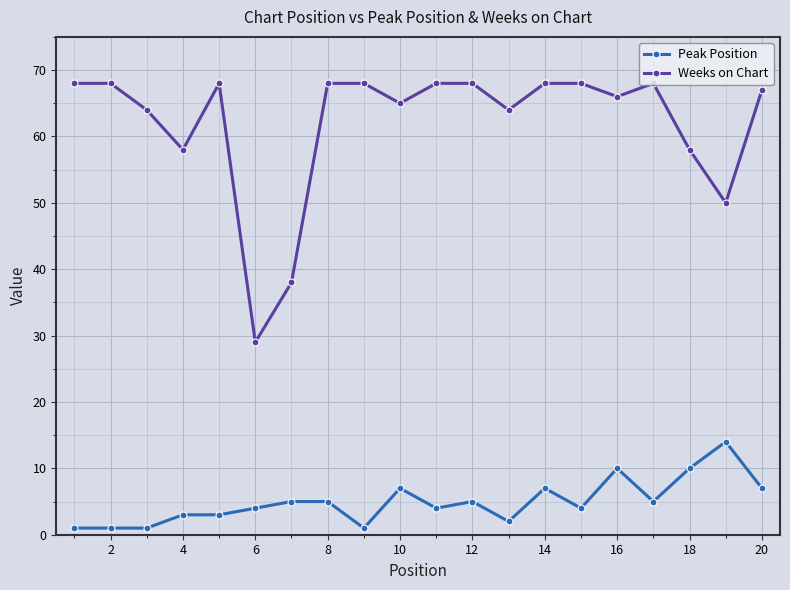

List the series in order of their overall mean, lowest first.

Peak Position, Weeks on Chart